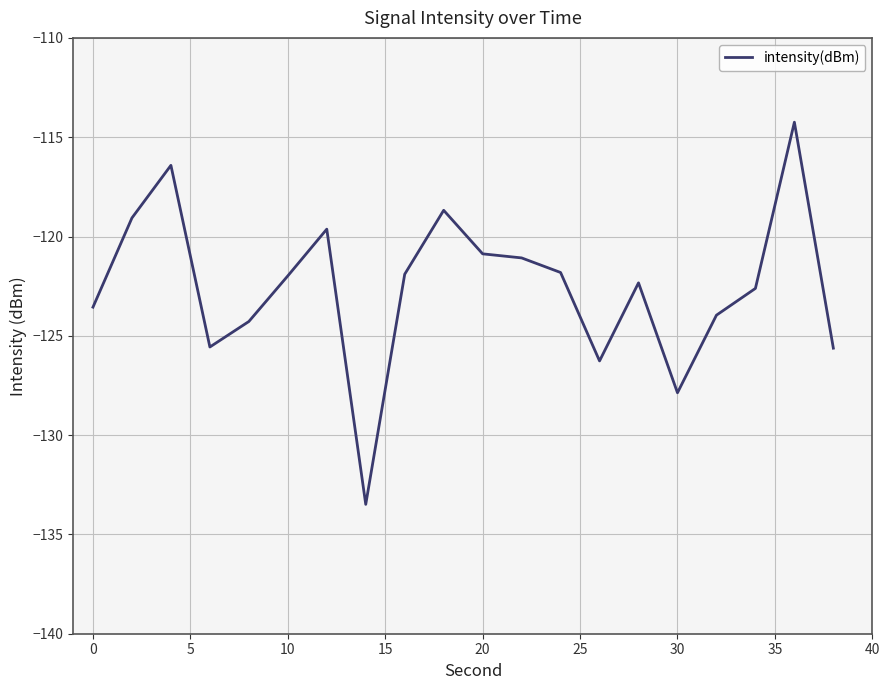

Is this an area chart (filled region under the line)?

No